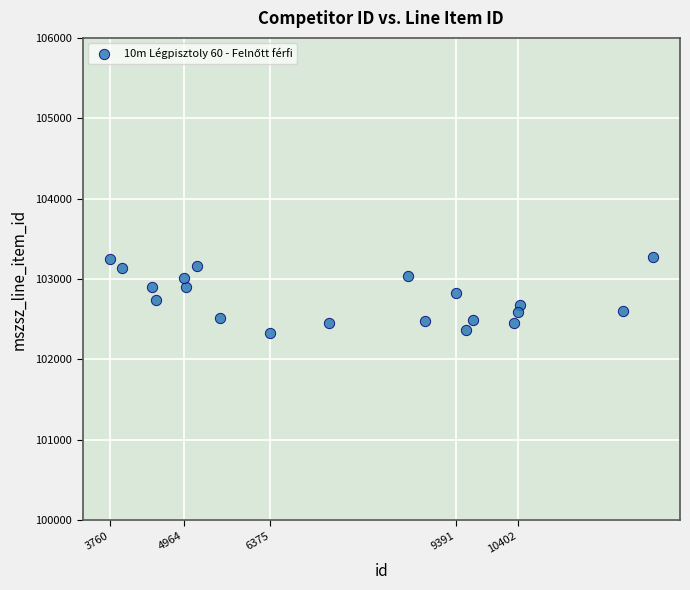

What is the range of Y values (max minus min)?

949.3